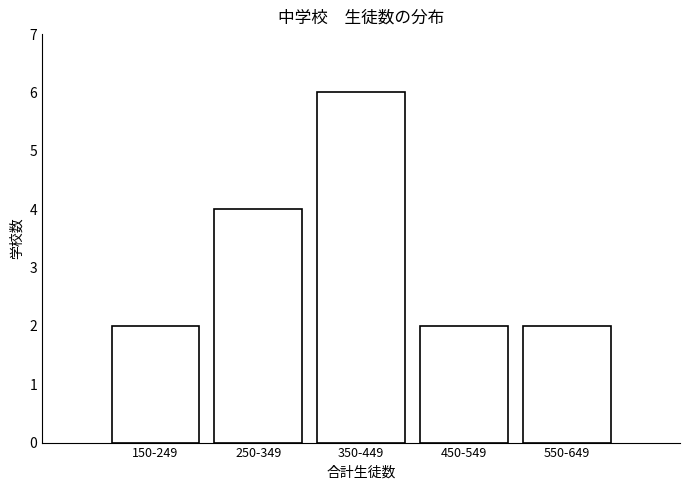

Reading right to left, transcribe all the data shown in this chart.

2	2	6	4	2